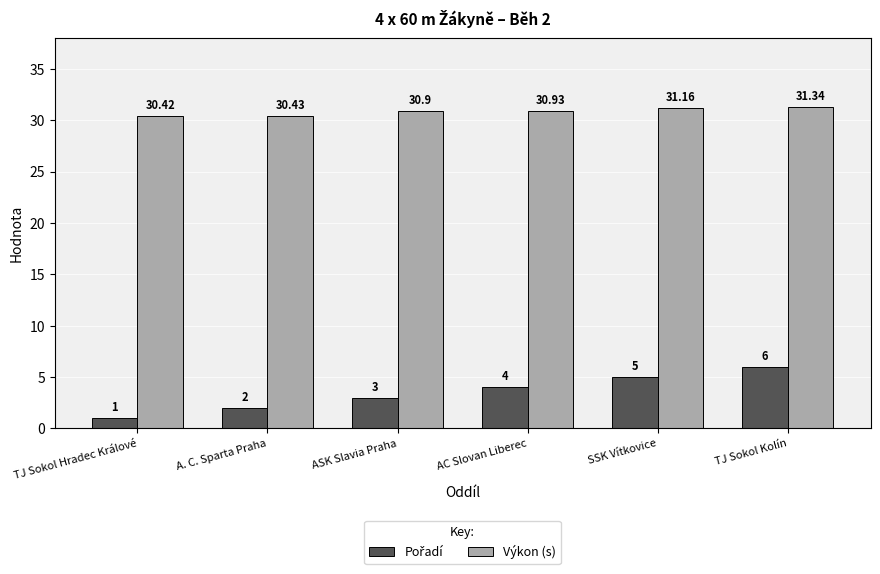

At which category is the sum across all series the highest?

TJ Sokol Kolín